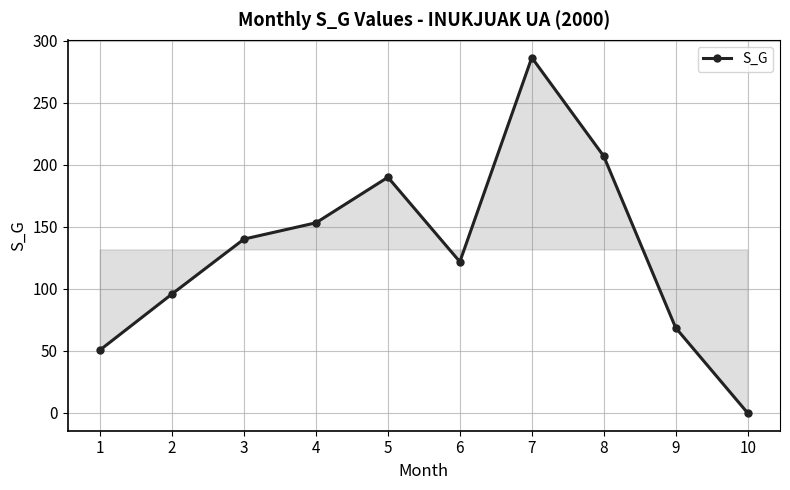

Between 8 and 5, which is larger?

8